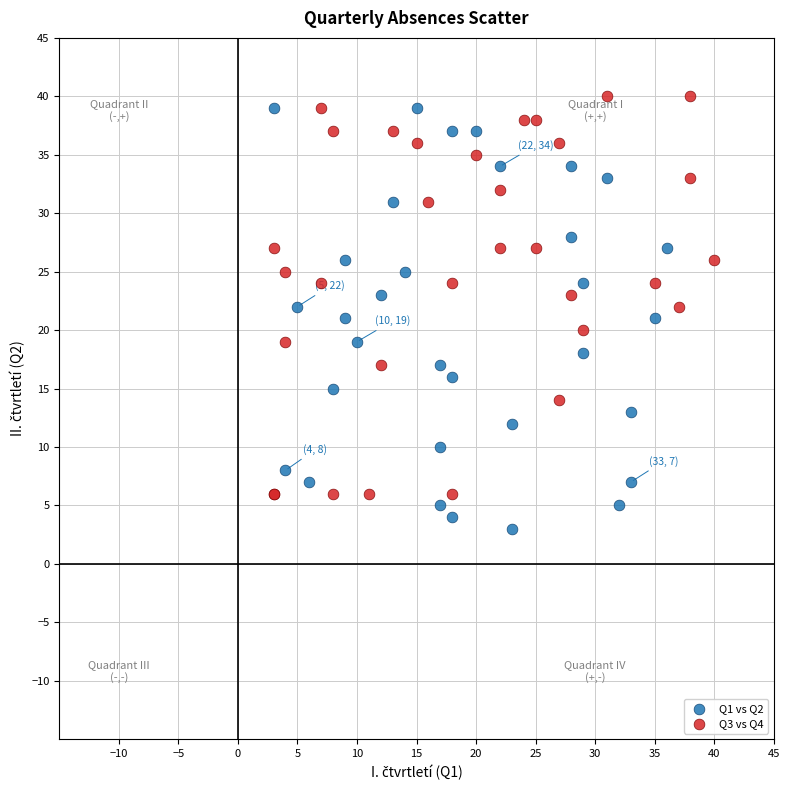

Which series has the largest Y range (max minus min)?

Q1 vs Q2